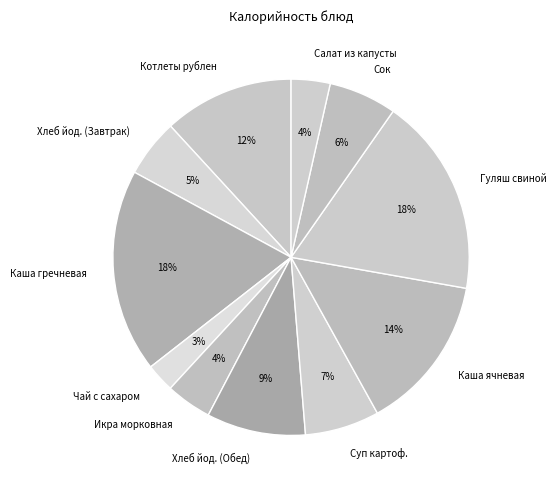

The Чай с сахаром slice represents 3% of the pie. True or false?

True